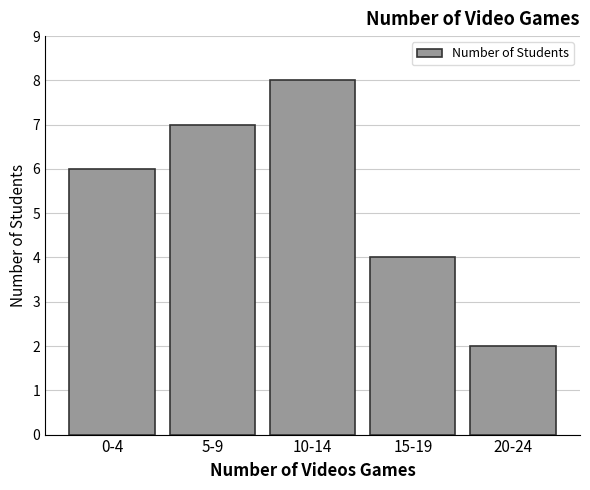

Reading left to right, extract all data points from this chart.

0-4=6	5-9=7	10-14=8	15-19=4	20-24=2